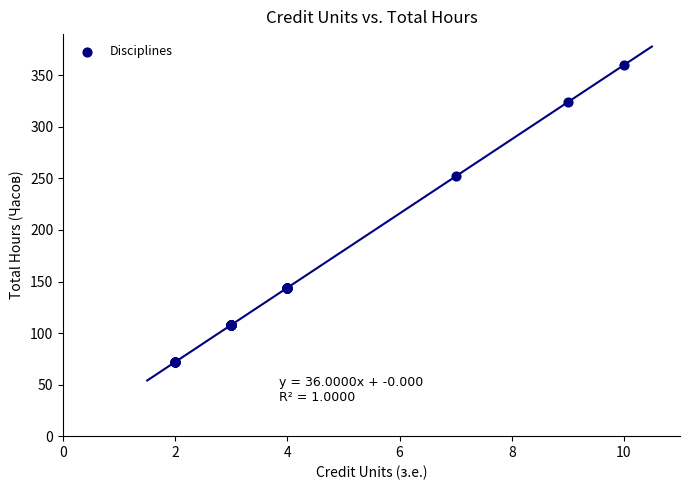

What Y value in the scatter plot is closest to 216?

252